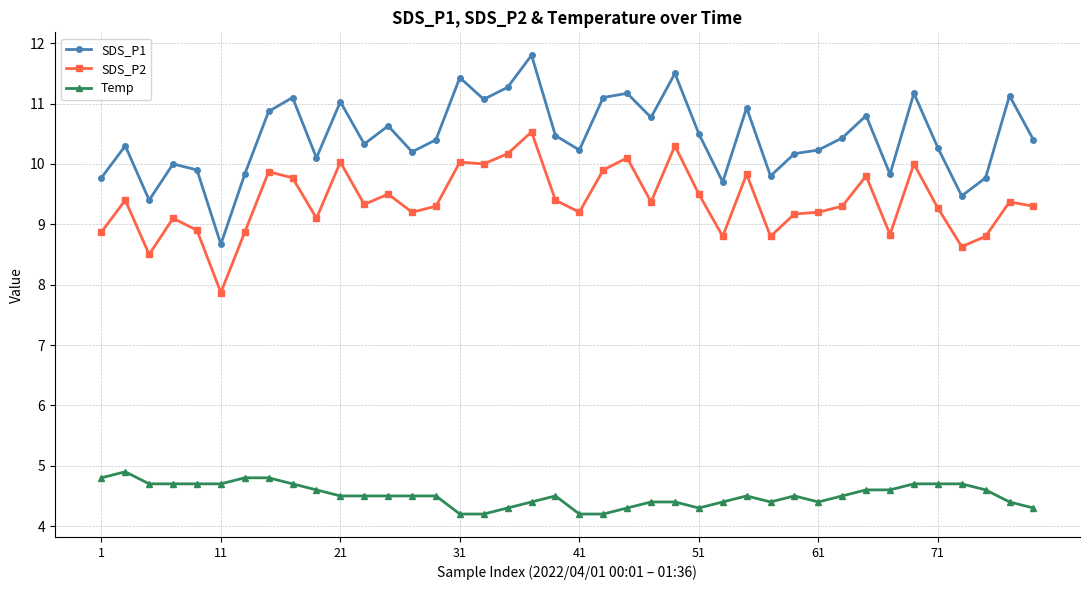

What is the difference between the maximum and minimum values in the SDS_P2 series?

2.7